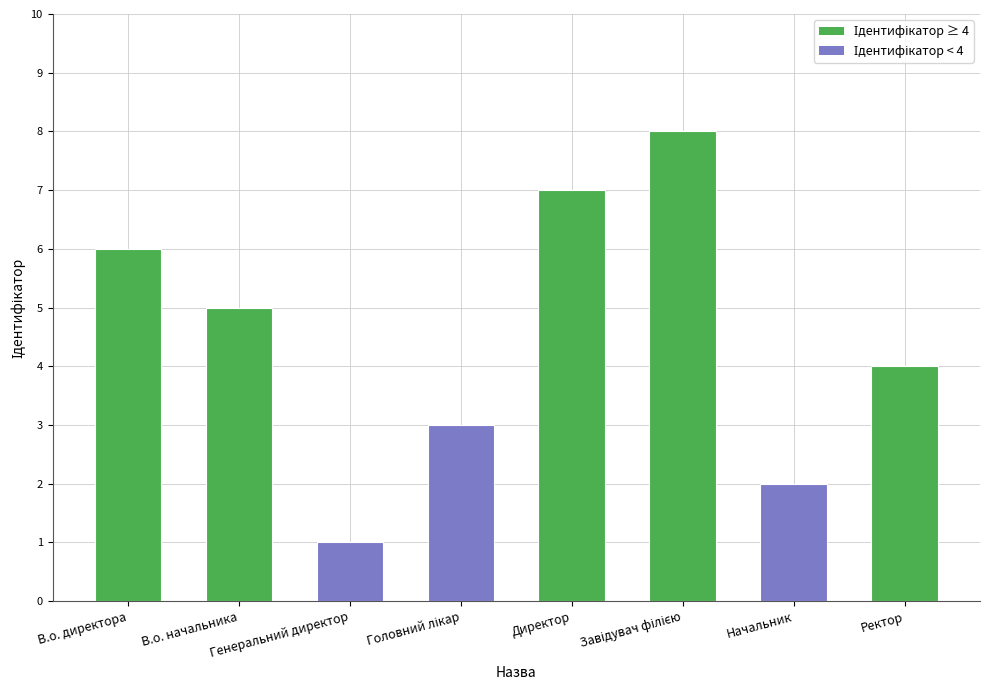

Does the chart contain any negative values?

No